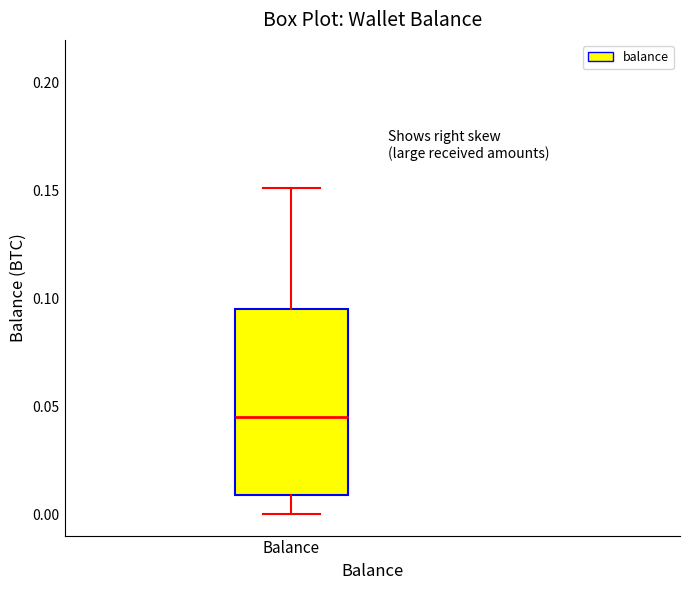

Where does the lower whisker of the box for Balance end on the y-axis? The values are not printed on the chart, so give them approximately, as read against the axis.

0.000